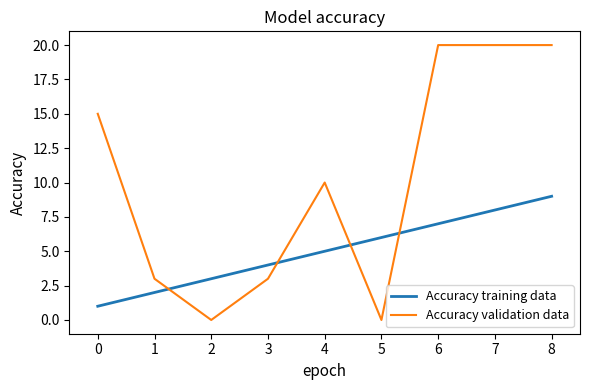

What is the difference between the maximum and minimum values in the Accuracy validation data series?

20